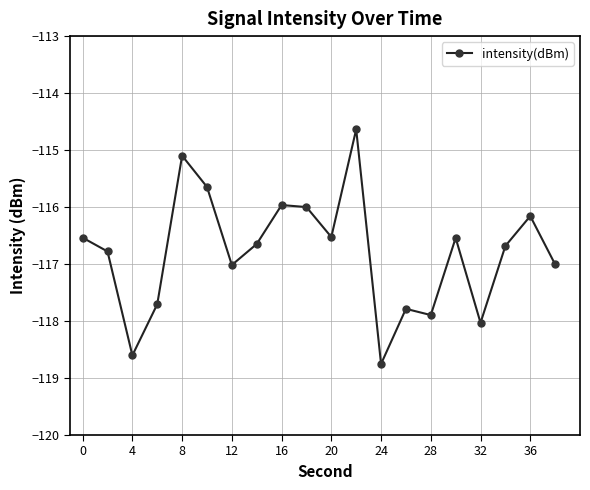

Reading right to left, list all the values displayed in this chart.

-117.0	-116.2	-116.7	-118.0	-116.5	-117.9	-117.8	-118.8	-114.6	-116.5	-116.0	-116.0	-116.6	-117.0	-115.6	-115.1	-117.7	-118.6	-116.8	-116.5